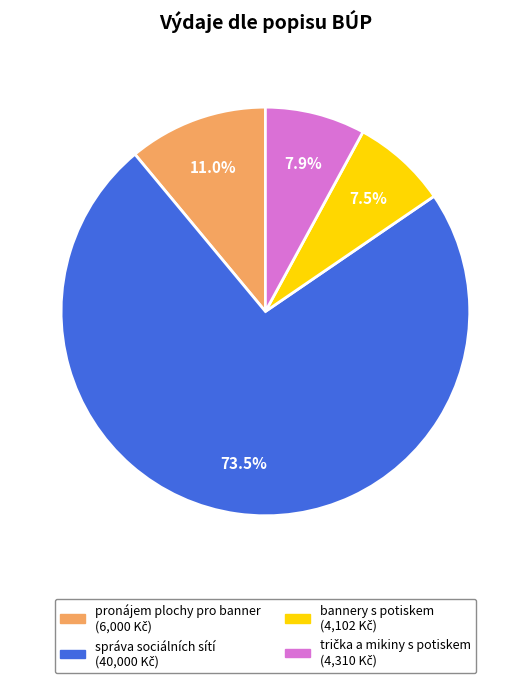

Between bannery s potiskem and správa sociálních sítí, which is larger?

správa sociálních sítí